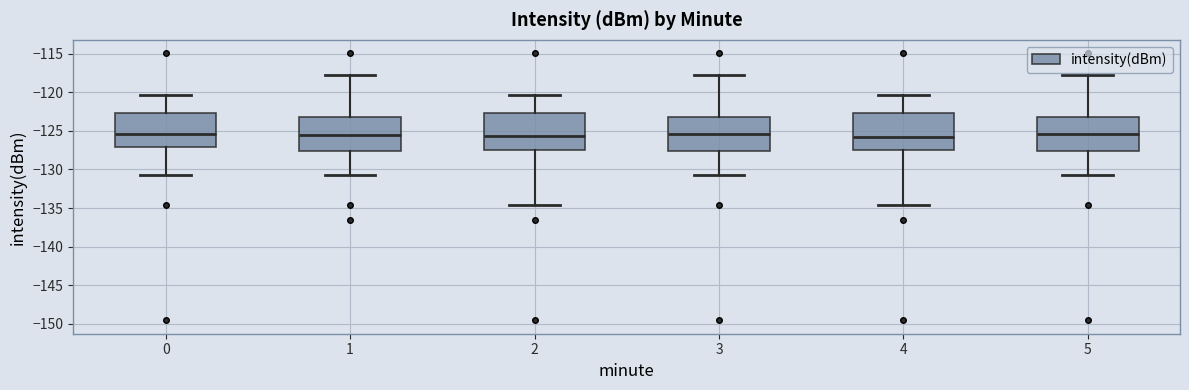

Reading left to right, transcribe this box plot: for each box, give where its median line is, the range the box spans, and where its two whiskers end, as read against the y-axis. The values are not printed on the chart, so give them approximately, as read against the axis.

0: median -125.5, box -127.0 to -122.5, whiskers -130.5 to -120.5
1: median -125.5, box -127.5 to -123.5, whiskers -130.5 to -118.0
2: median -125.5, box -127.5 to -122.5, whiskers -134.5 to -120.5
3: median -125.5, box -127.5 to -123.5, whiskers -130.5 to -118.0
4: median -125.5, box -127.5 to -122.5, whiskers -134.5 to -120.5
5: median -125.5, box -127.5 to -123.5, whiskers -130.5 to -118.0